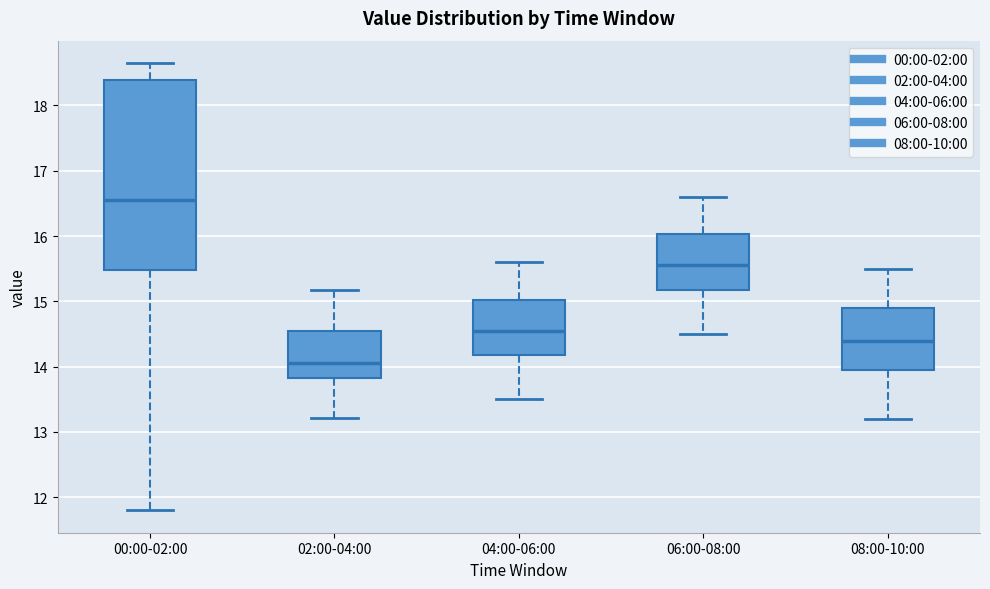

Reading left to right, transcribe this box plot: for each box, give where its median line is, the range the box spans, and where its two whiskers end, as read against the y-axis. The values are not printed on the chart, so give them approximately, as read against the axis.

00:00-02:00: median 16.6, box 15.5 to 18.4, whiskers 11.8 to 18.7
02:00-04:00: median 14.1, box 13.8 to 14.5, whiskers 13.2 to 15.2
04:00-06:00: median 14.6, box 14.2 to 15.0, whiskers 13.5 to 15.6
06:00-08:00: median 15.6, box 15.2 to 16.0, whiskers 14.5 to 16.6
08:00-10:00: median 14.4, box 14.0 to 14.9, whiskers 13.2 to 15.5